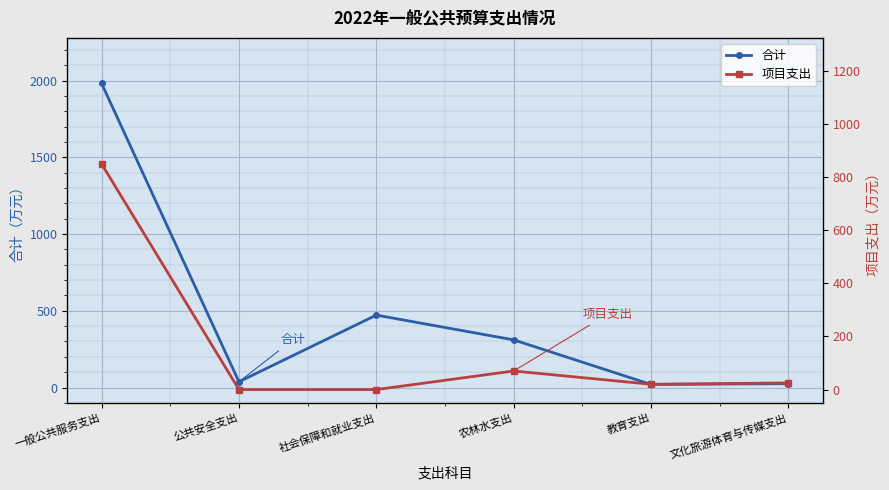

Reading left to right, transcribe all the data shown in this chart.

合计: 一般公共服务支出=1982.0	公共安全支出=37.4	社会保障和就业支出=472.0	农林水支出=310.6	教育支出=20.0	文化旅游体育与传媒支出=25.0
项目支出: 一般公共服务支出=850.0	公共安全支出=0.0	社会保障和就业支出=0.0	农林水支出=70.0	教育支出=20.0	文化旅游体育与传媒支出=25.0